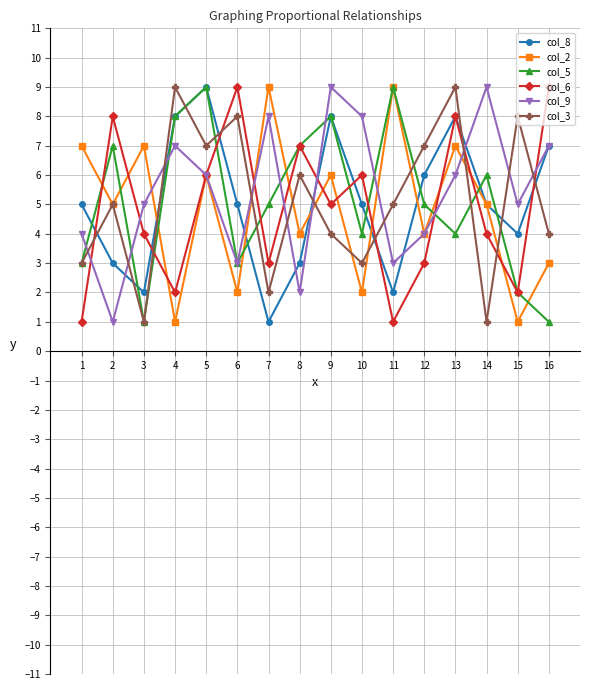

Which series has the largest total across all categories?

col_9